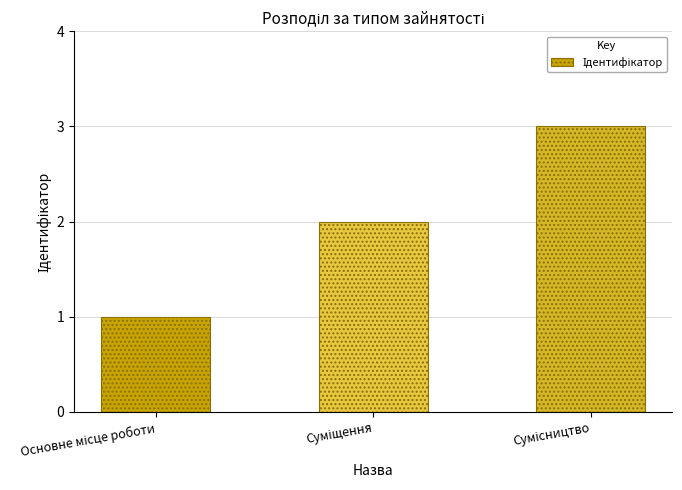

What is the maximum value shown in the chart?

3